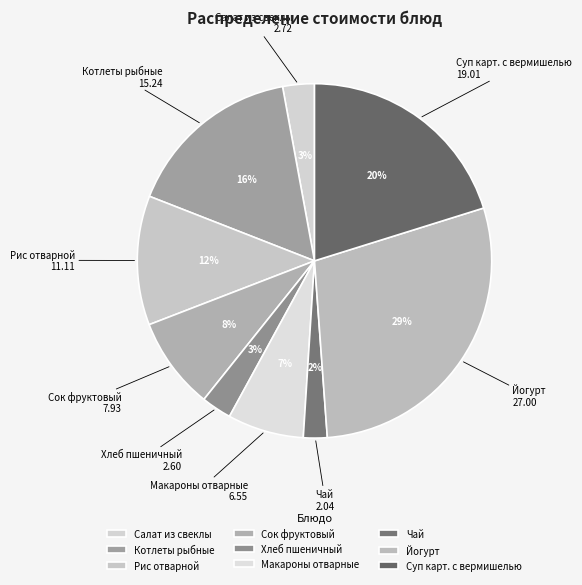

To the nearest percent, what portion does Рис отварной represent?

12%